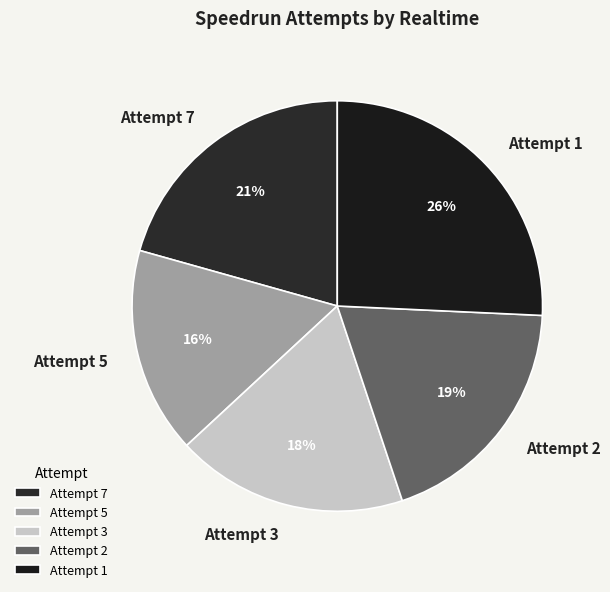

Is it true that Attempt 3 is 7% of the pie?

False